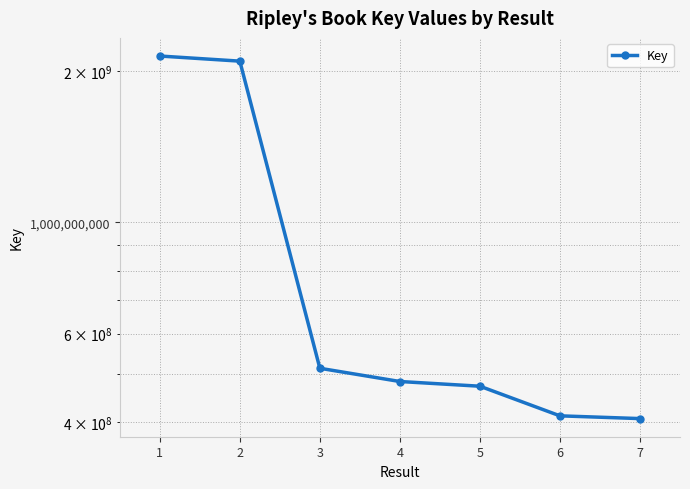

What is the value of the 7th point from the left?

406723379